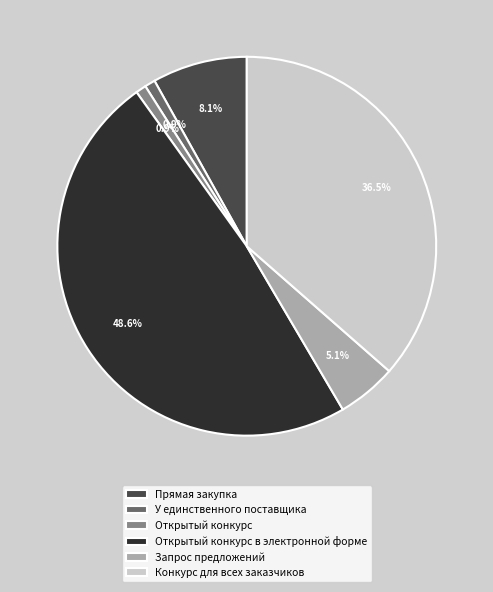

Does У единственного поставщика represent more than half of the total?

No